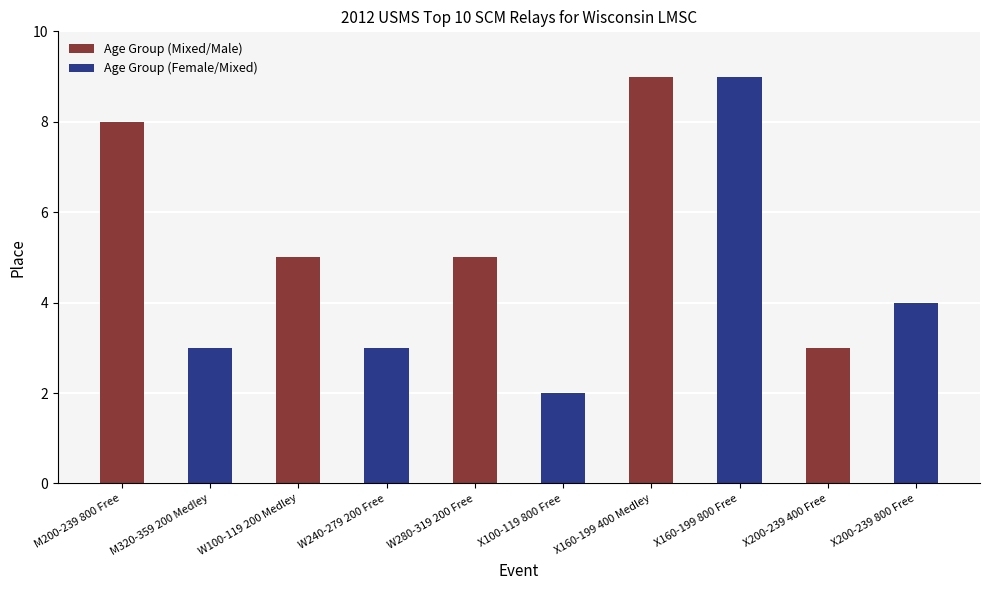

Reading left to right, extract all data points from this chart.

Age Group (Mixed/Male): 8	3	5	3	5
Age Group (Female/Mixed): 2	9	9	3	4